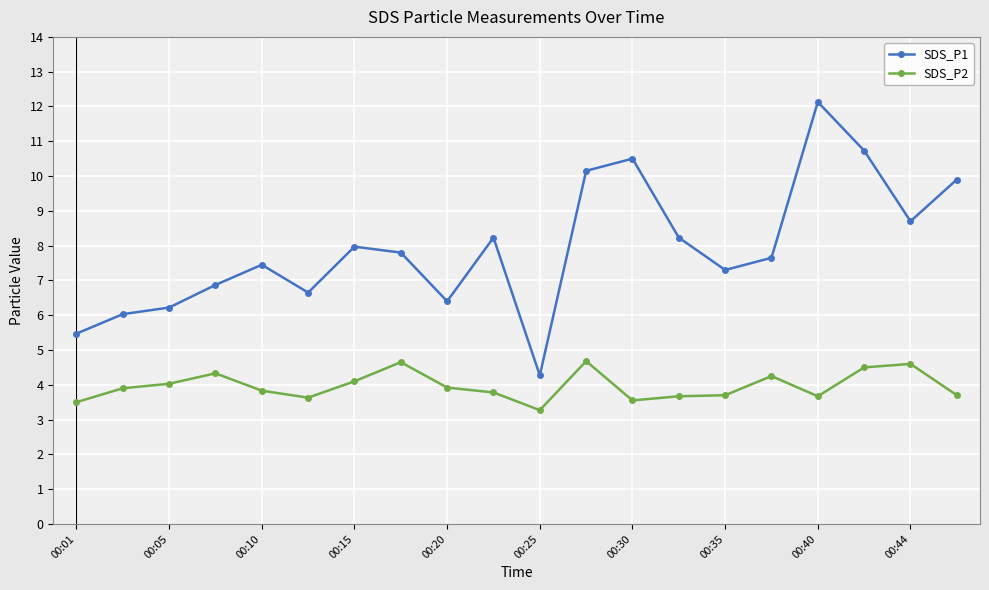

What are all the series names shown in the legend?

SDS_P1, SDS_P2